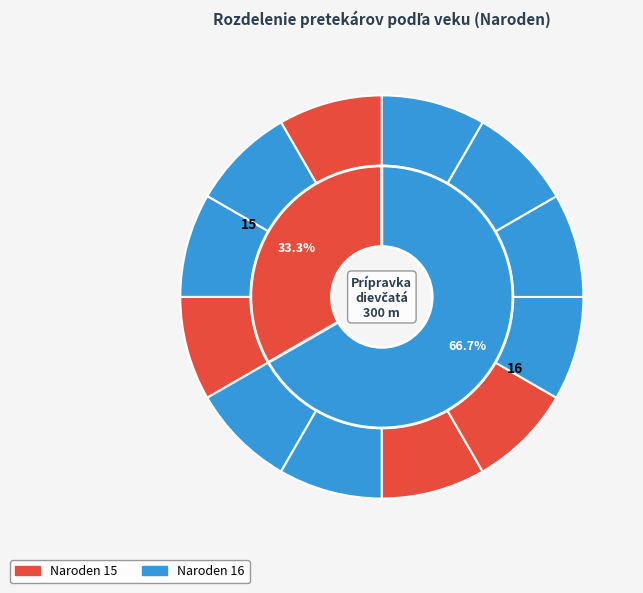

Does Puľáková Liliana Anna account for over 50% of the chart?

No